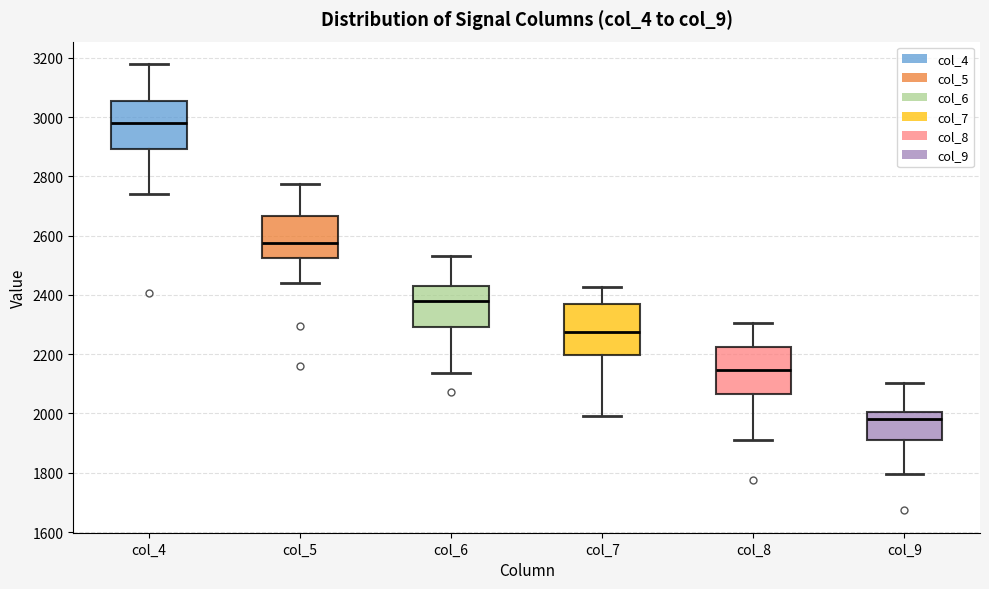

Where does the lower whisker of the box for col_8 end on the y-axis? The values are not printed on the chart, so give them approximately, as read against the axis.

1920